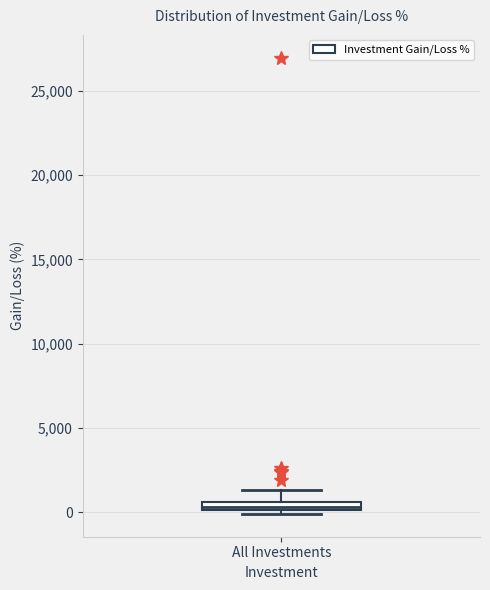

Where is the upper edge of the box for All Investments on the y-axis? The values are not printed on the chart, so give them approximately, as read against the axis.

500